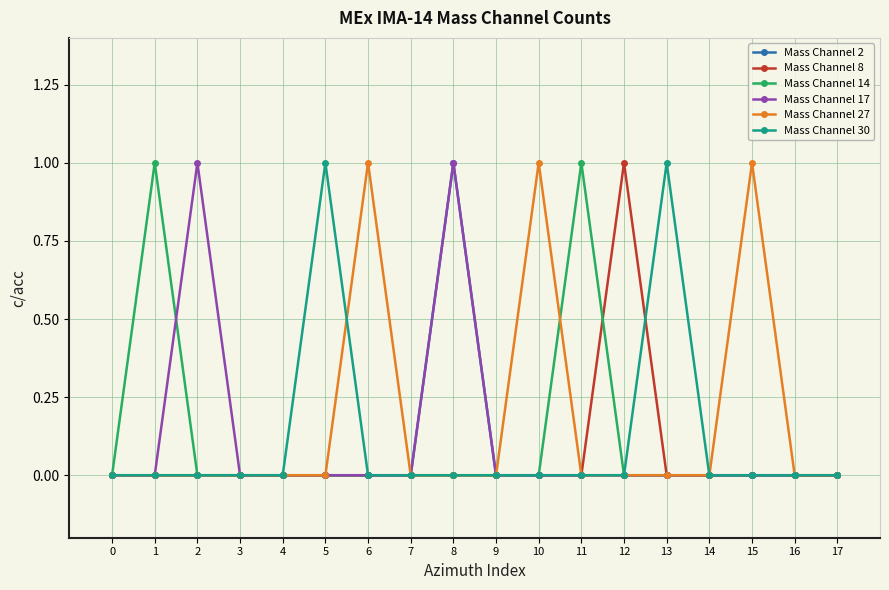

True or false: Mass Channel 27 has a value of -1 at 13.

False